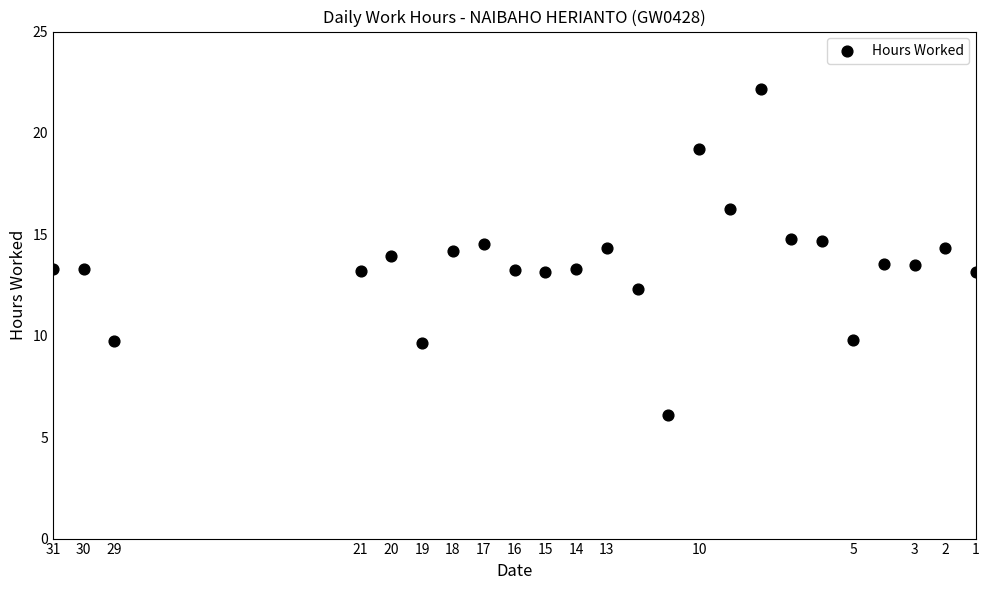

What is the range of Y values (max minus min)?

16.1